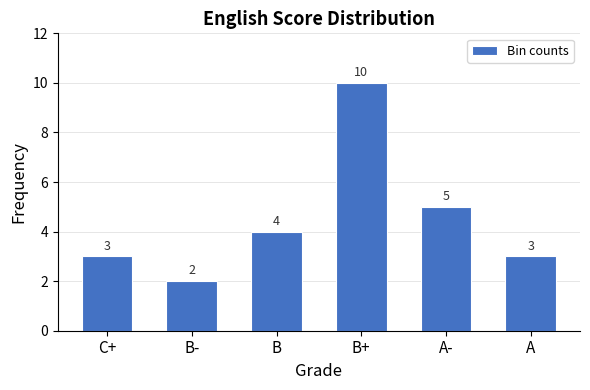

Read the value at B.

4